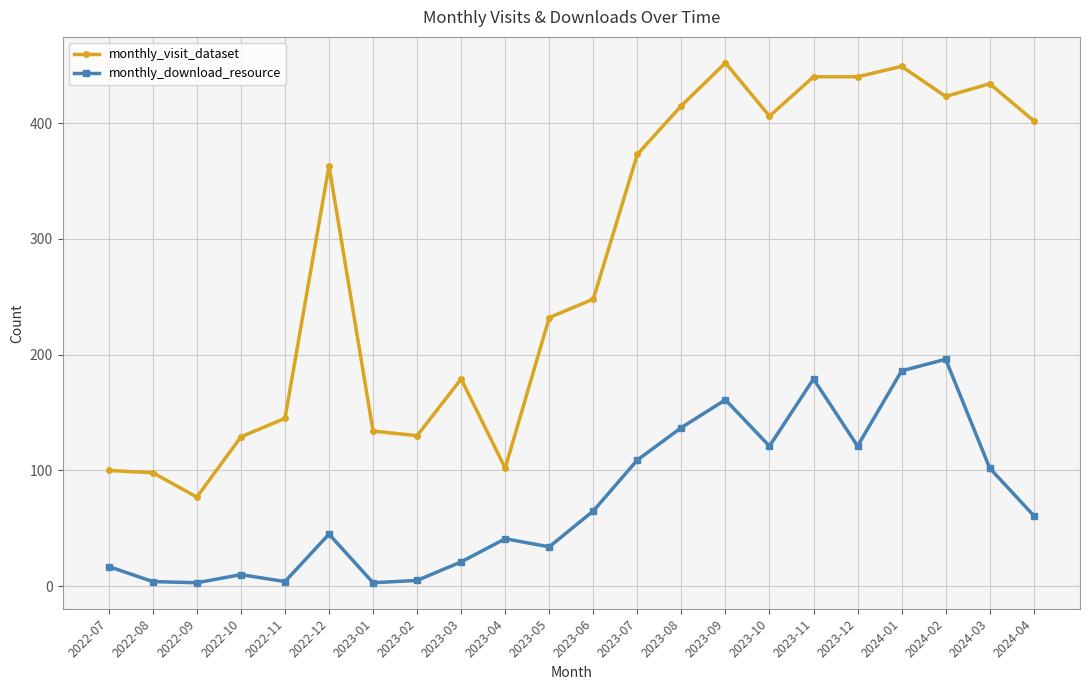

Which series has the widest spread of values?

monthly_visit_dataset